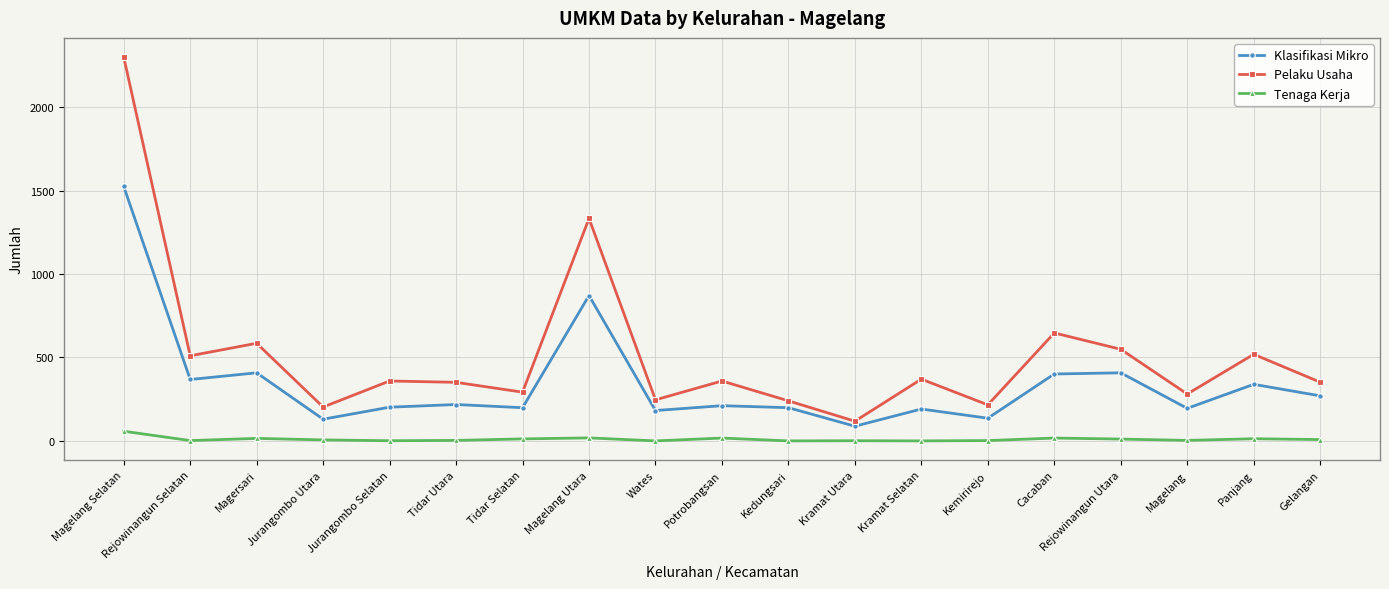

What is the label of the 1st point from the left?

Magelang Selatan